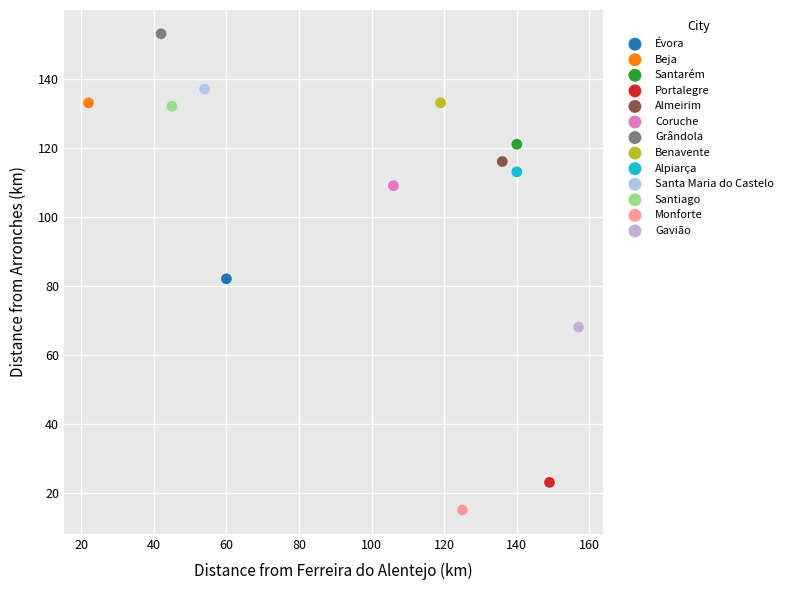

What are all the series names shown in the legend?

Évora, Beja, Santarém, Portalegre, Almeirim, Coruche, Grândola, Benavente, Alpiarça, Santa Maria do Castelo, Santiago, Monforte, Gavião